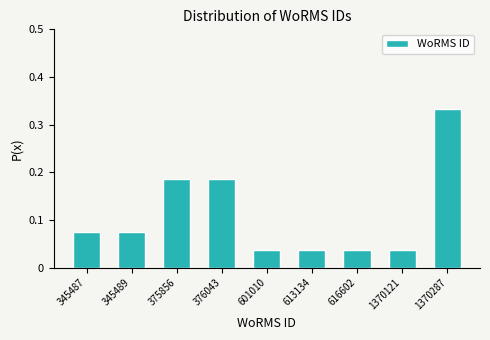

Count the values in the range 0 to 1.

9